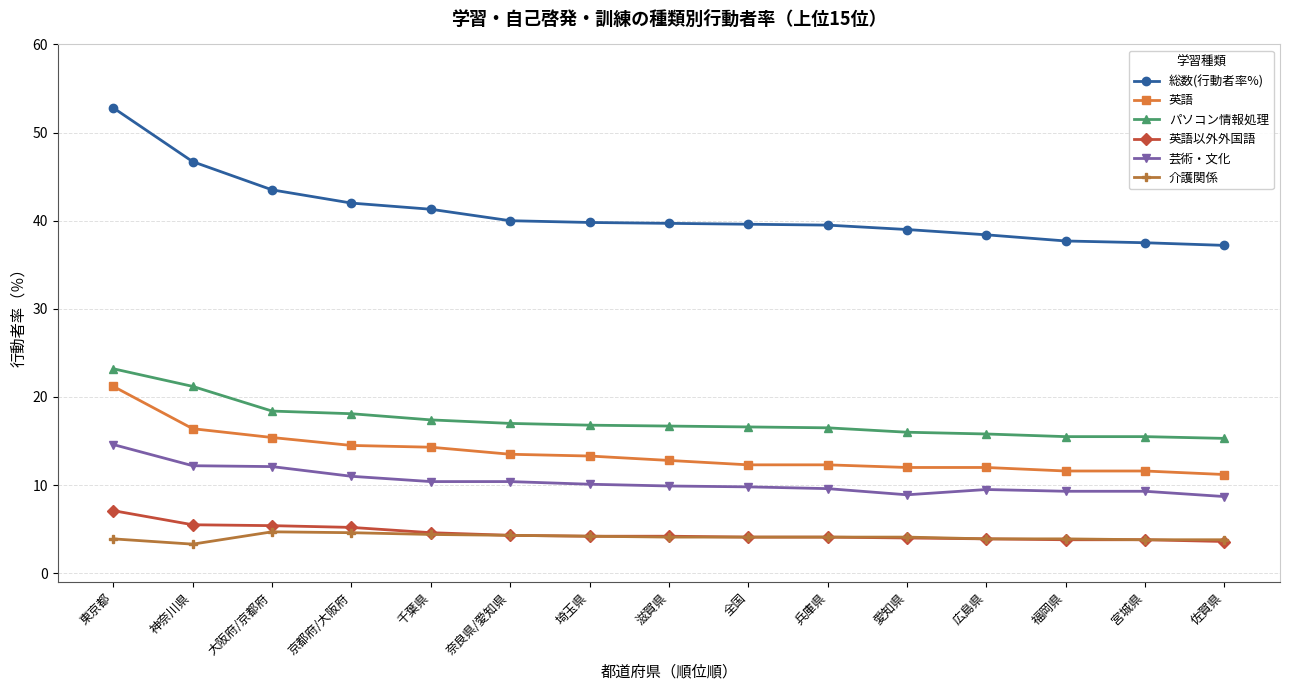

True or false: 英語以外外国語 and 英語 intersect in this chart.

False